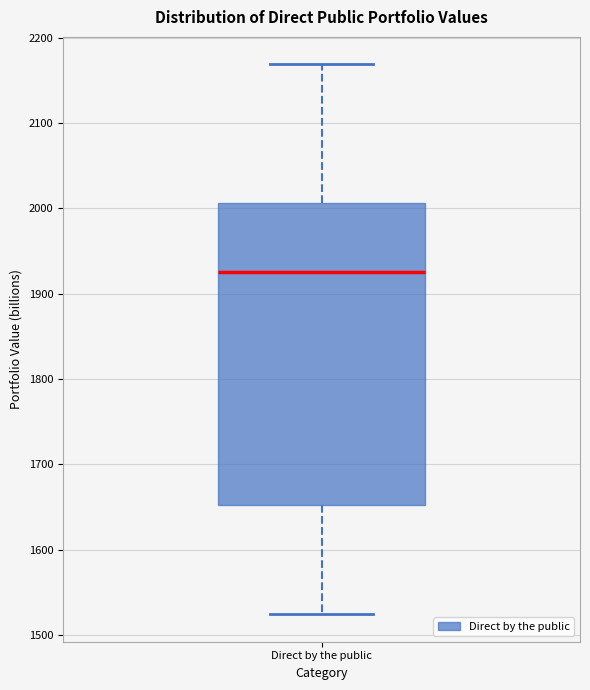

Read this box plot against the y-axis: the position of the median line, the range covered by the box, and the ends of both whiskers. The values are not printed on the chart, so give them approximately, as read against the axis.

median 1930, box 1650 to 2010, whiskers 1520 to 2170